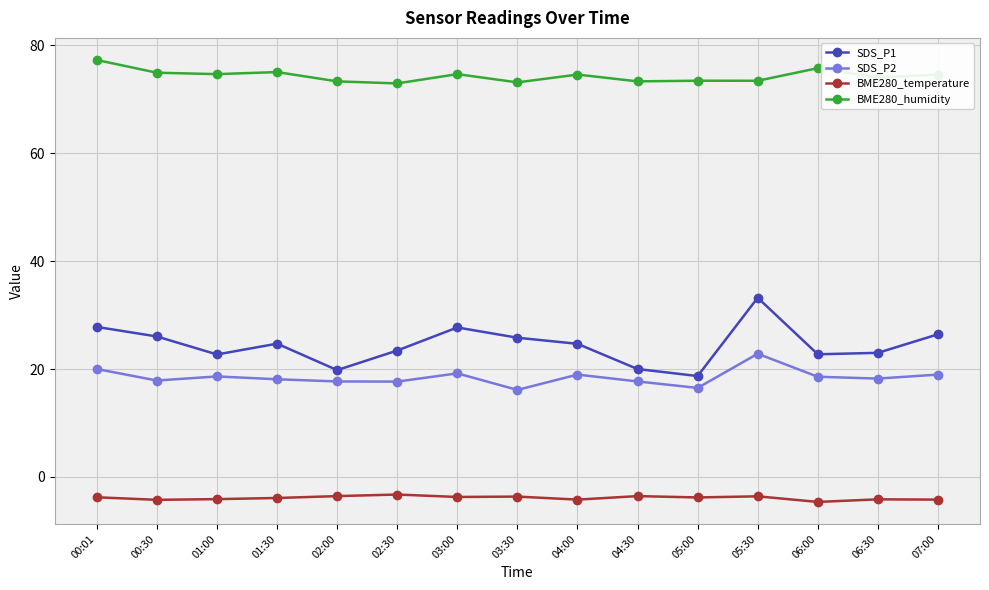

What is the label of the 11th point from the right?

02:00